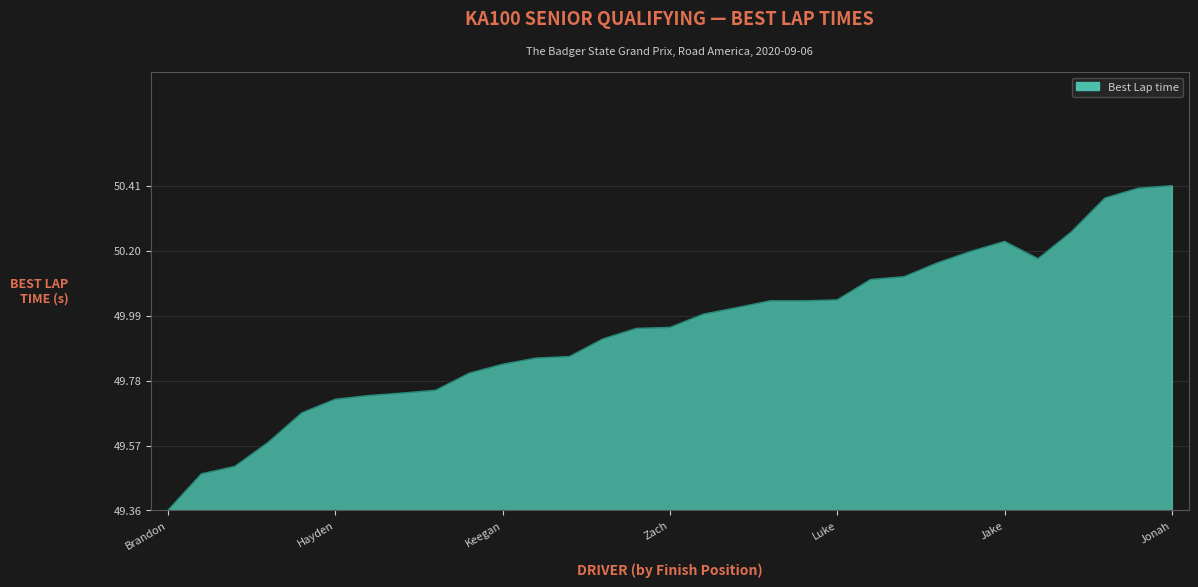

At which category does the data reach its first local valley?

Emory Lyda